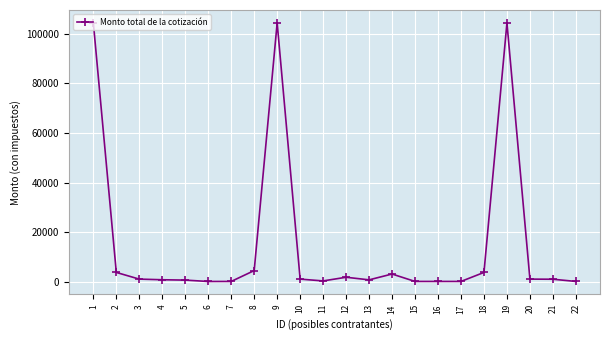

True or false: the data shows 164.0 at 16.

True